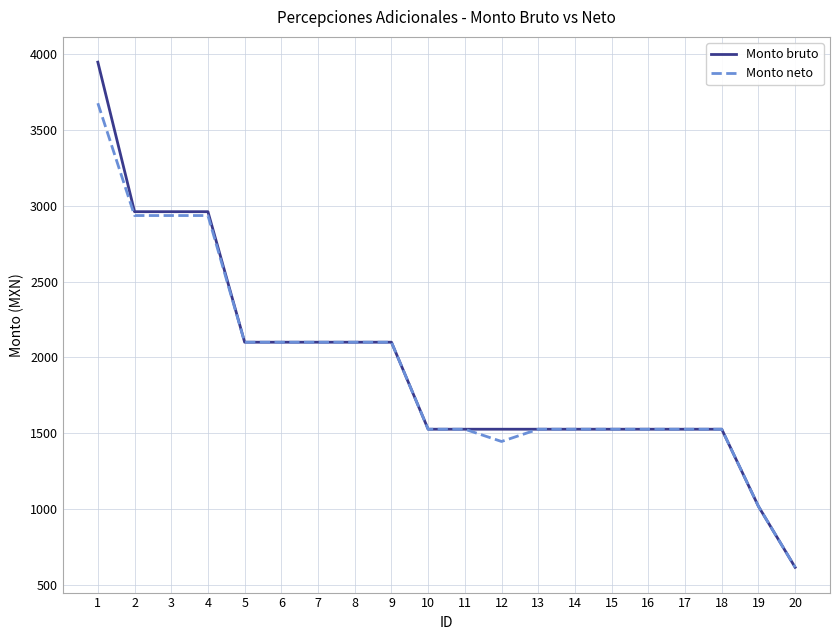

Rank the series by their maximum value, from highest to lowest.

Monto bruto, Monto neto